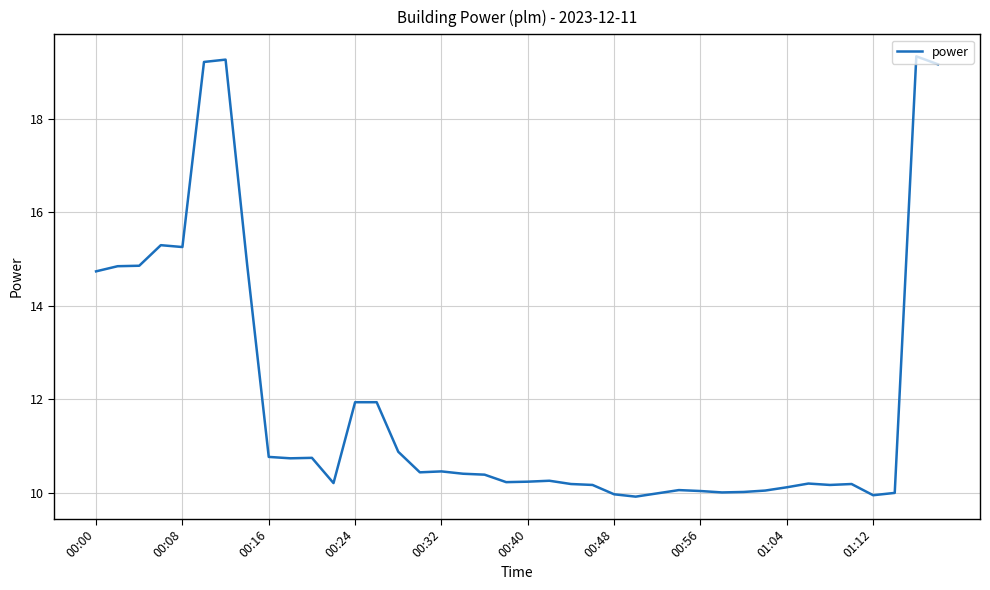

What is the difference between the maximum and minimum values?

9.4